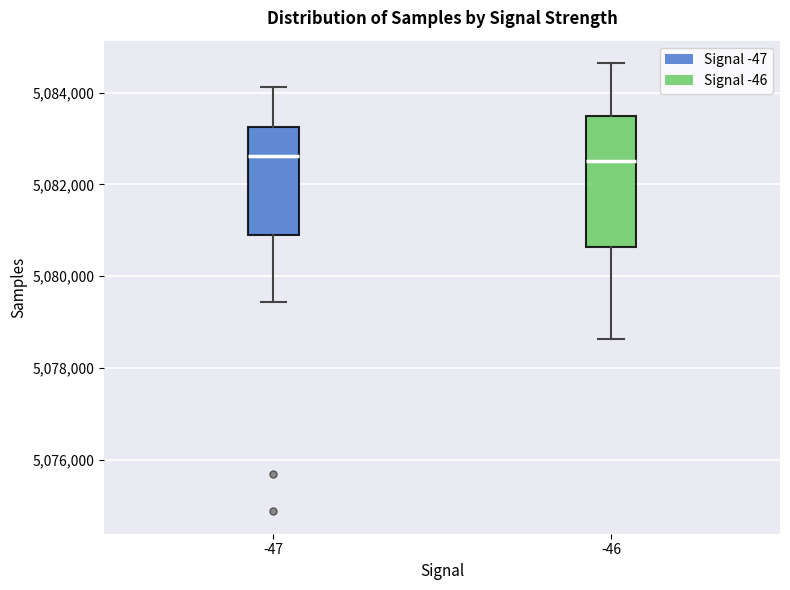

Reading left to right, transcribe this box plot: for each box, give where its median line is, the range the box spans, and where its two whiskers end, as read against the y-axis. The values are not printed on the chart, so give them approximately, as read against the axis.

-47: median 5082600, box 5080800 to 5083200, whiskers 5079400 to 5084200
-46: median 5082600, box 5080600 to 5083400, whiskers 5078600 to 5084600